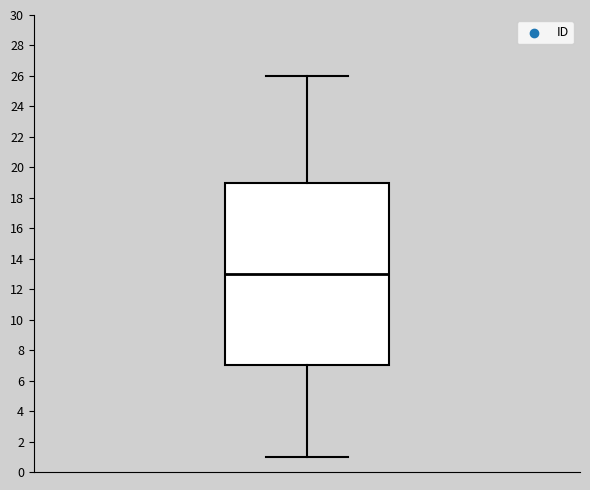

Transcribe this box plot: give where the median line is, the range the box spans, and where the two whiskers end, as read against the y-axis. The values are not printed on the chart, so give them approximately, as read against the axis.

median 13, box 7 to 19, whiskers 1 to 26